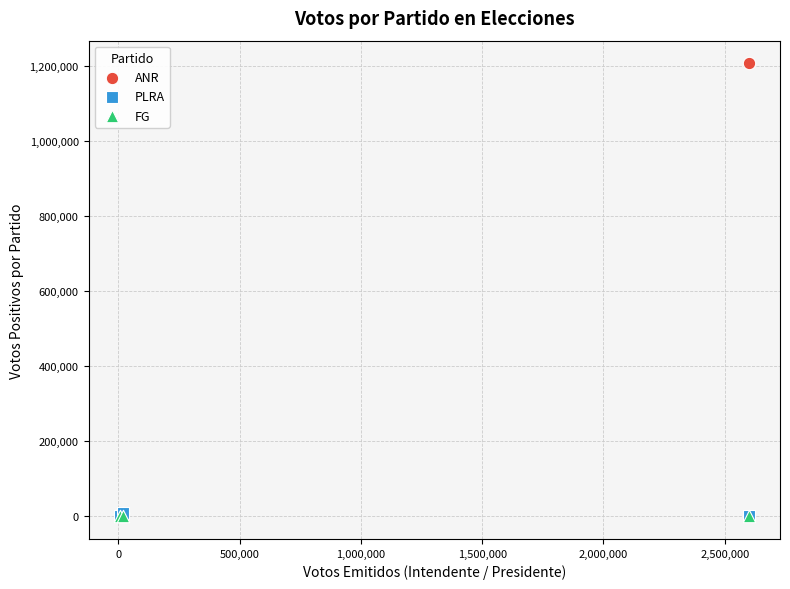

Which series has the widest spread of Y values?

ANR